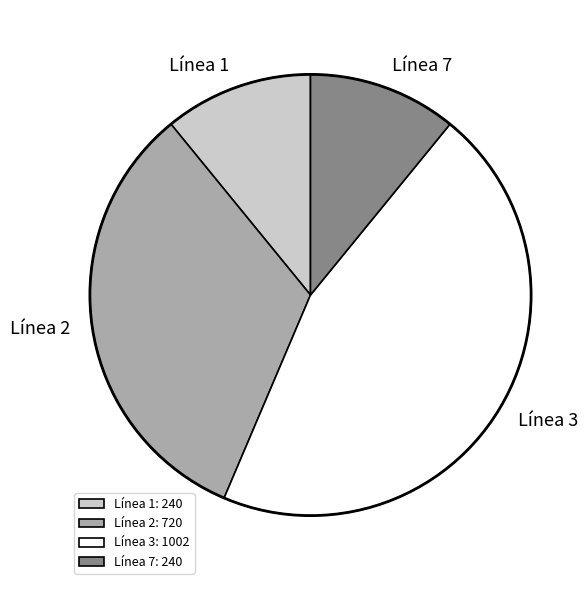

Is it true that Línea 3 is 52% of the pie?

False